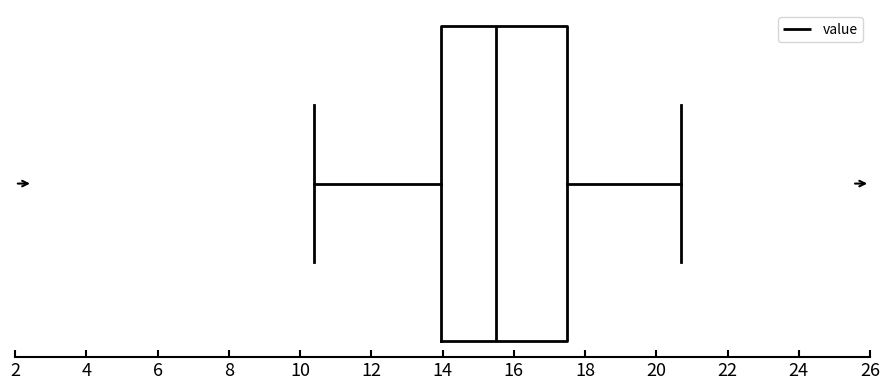

Where is the right edge of the box on the x-axis? The values are not printed on the chart, so give them approximately, as read against the axis.

17.6